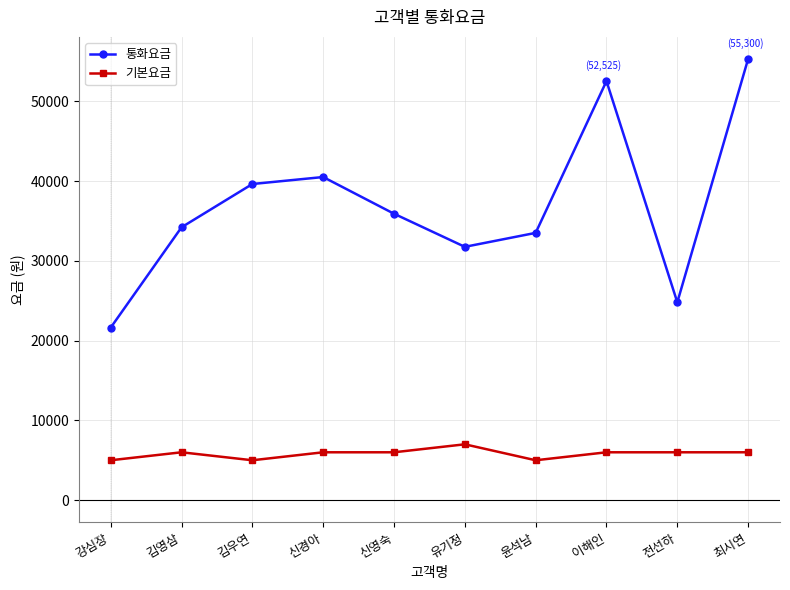

What is the minimum value for 기본요금?

5000